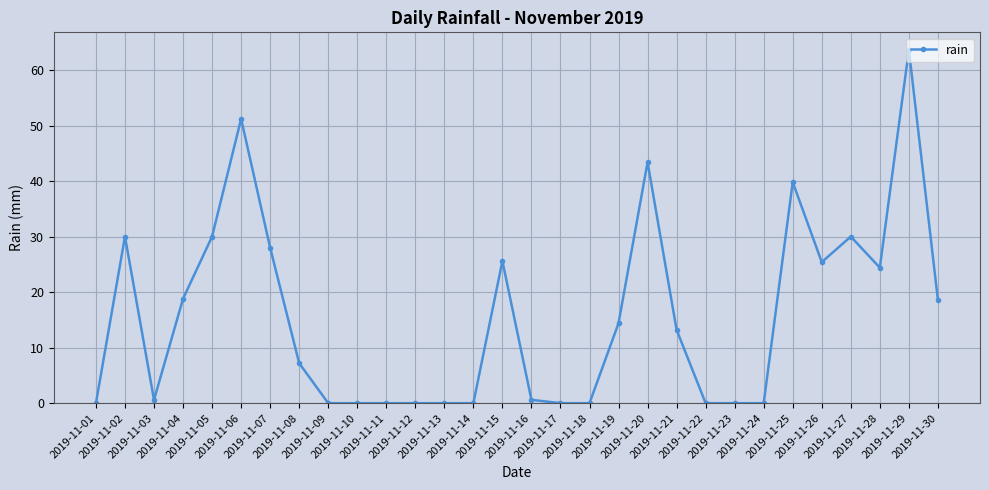

True or false: the data has more than 2 interior local peaks.

True